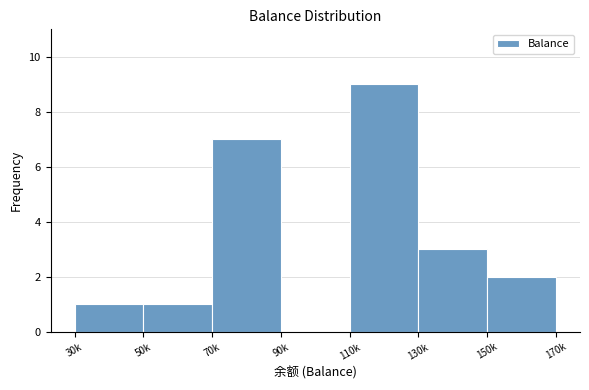

Reading right to left, what are all the values shown in this chart?

150k=2	130k=3	110k=9	90k=0	70k=7	50k=1	30k=1